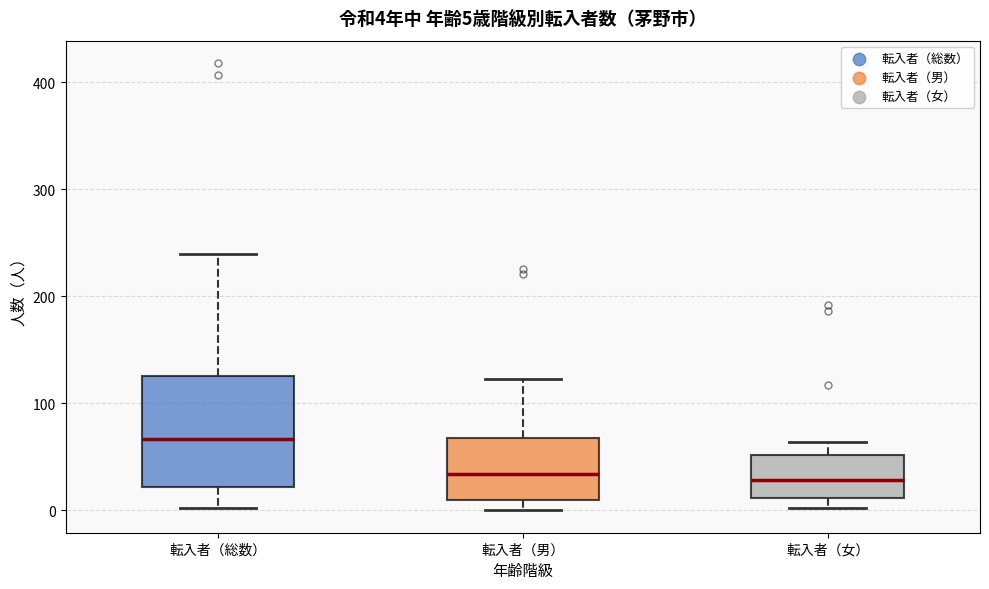

Which box has the highest median line?

転入者（総数）